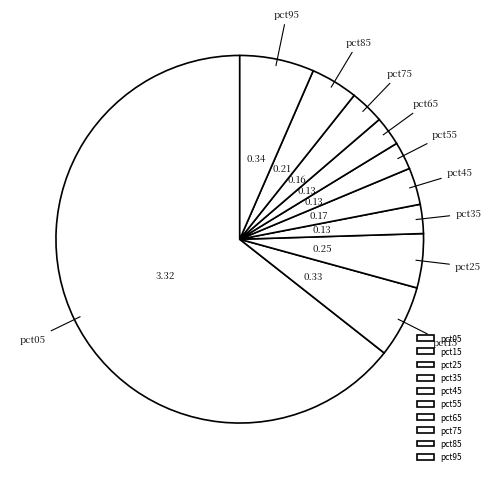

Is there any slice that represents more than half of the pie?

Yes